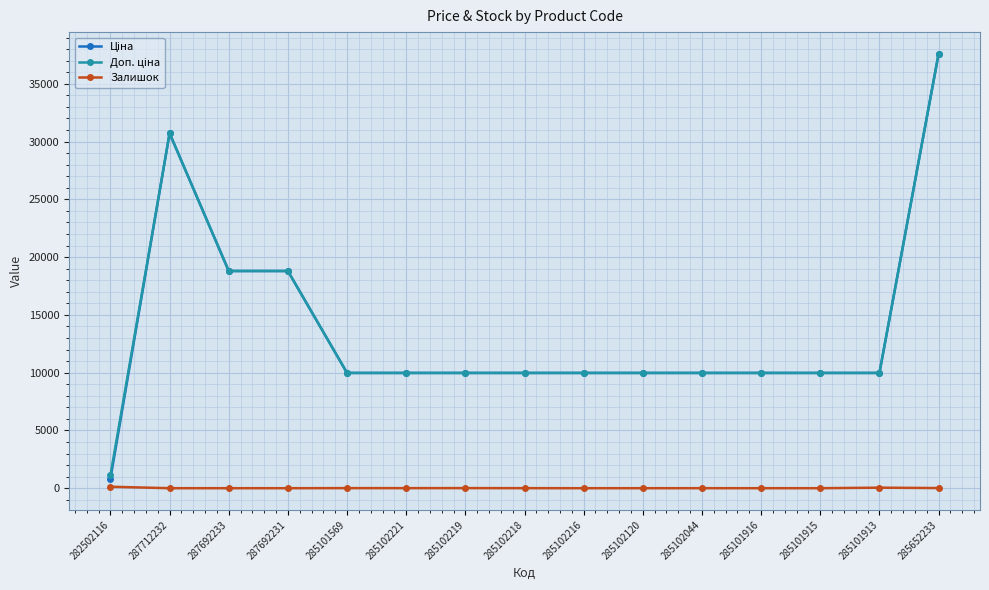

Which category has the highest value across all series?

285652233